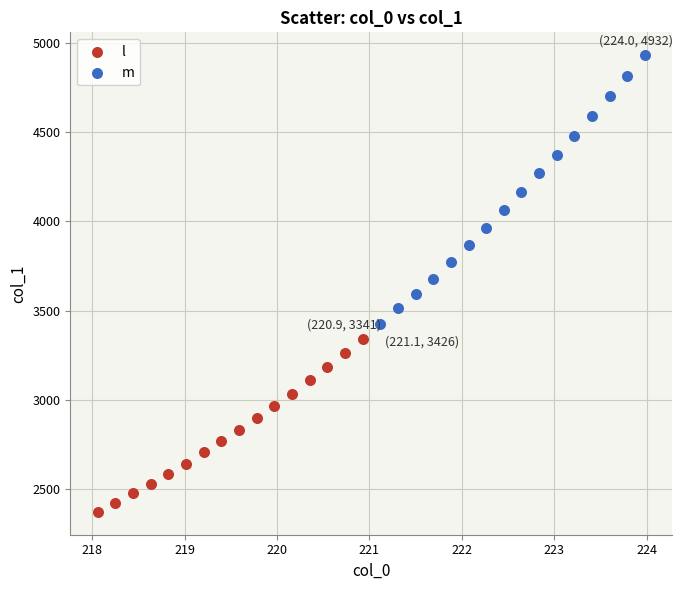

Which series has the widest spread of Y values?

m